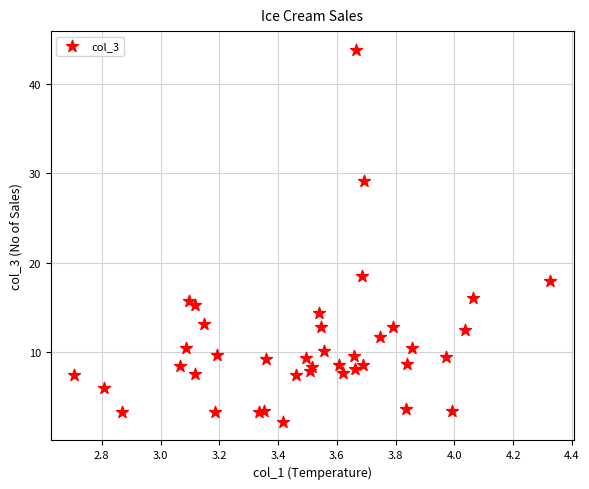

What Y value in the scatter plot is closest to 23?

18.5